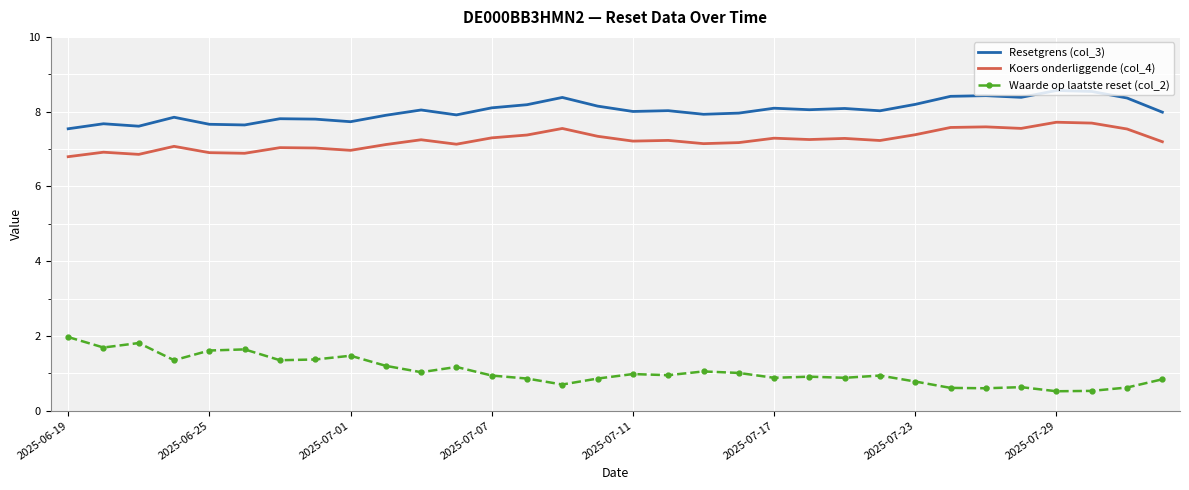

List the series in order of their peak value, highest first.

Resetgrens (col_3), Koers onderliggende (col_4), Waarde op laatste reset (col_2)